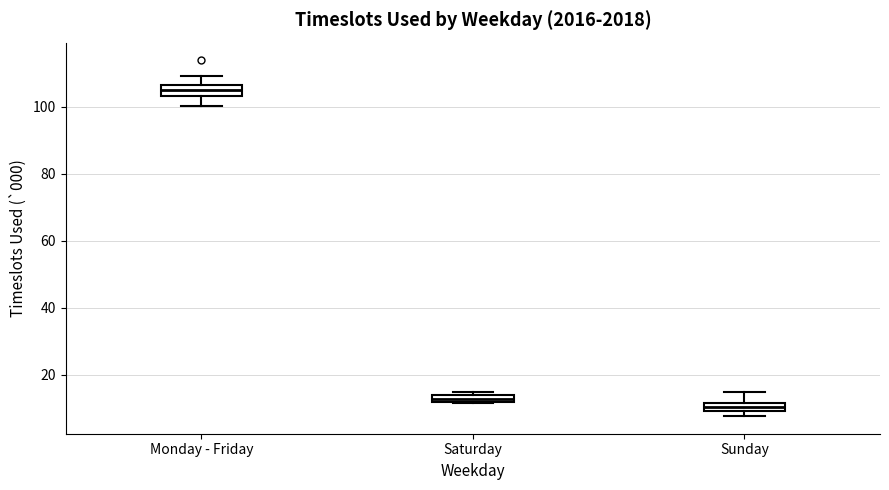

Which box's median line is the highest?

Monday - Friday